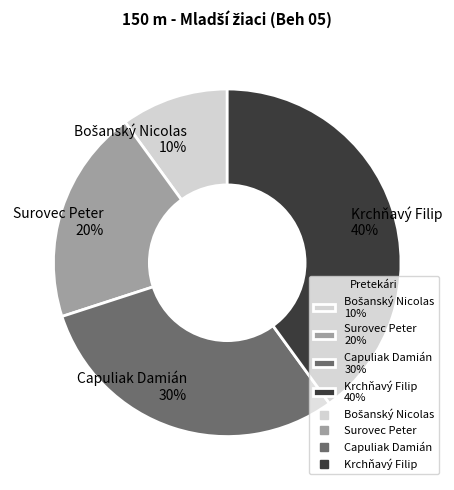

How many slices are in this pie chart?

4